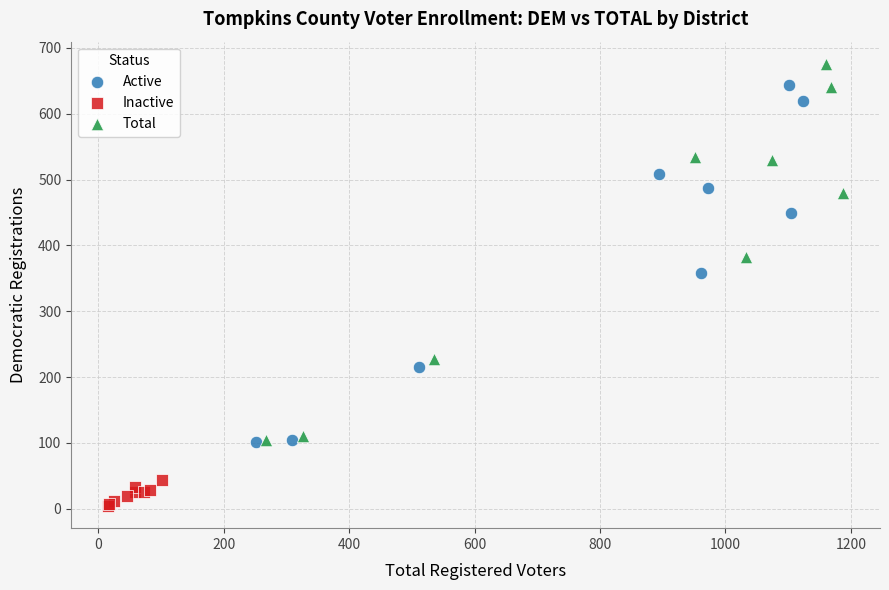

Which series reaches the minimum Y coordinate?

Inactive